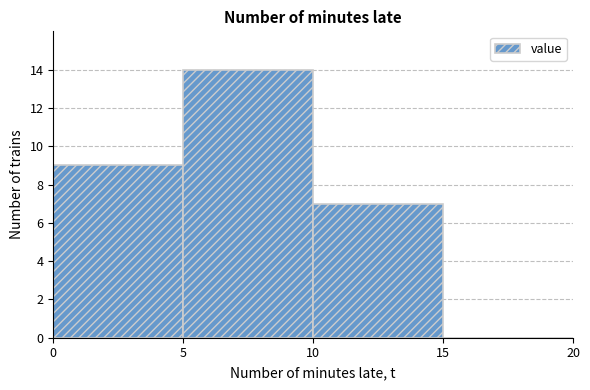

Reading left to right, transcribe this chart: for each bar, give the range it covers on the x-axis and its height. The values are not printed on the chart, so give them approximately, as read against the axis.

0 to 5: 9
5 to 10: 14
10 to 15: 7
15 to 20: 0